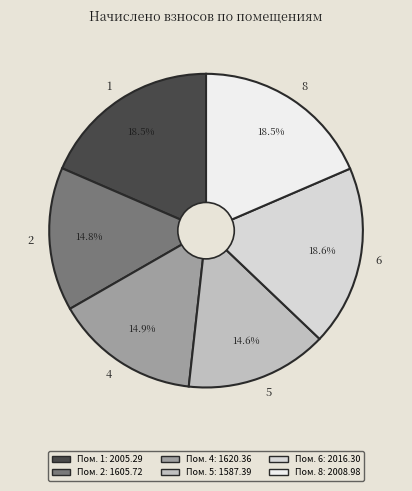

Is the sum of 5 and 4 greater than half?

No